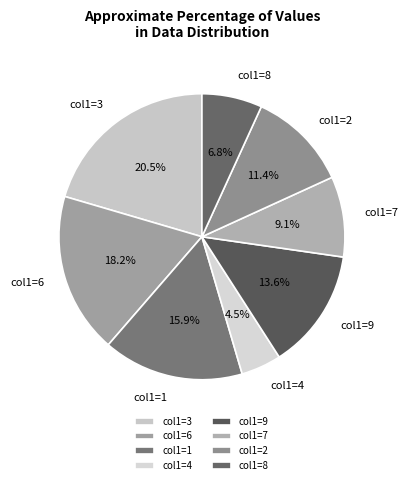

Is there a majority slice in this chart?

No